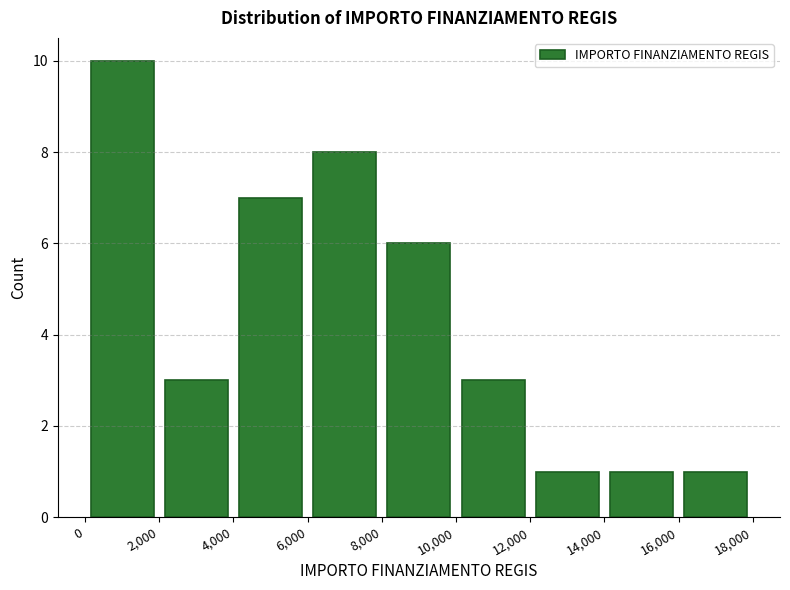

Reading left to right, list every bar in this chart as the range it spans on the x-axis followed by its height. The values are not printed on the chart, so give them approximately, as read against the axis.

0 to 2,000: 10
2,000 to 4,000: 3
4,000 to 6,000: 7
6,000 to 8,000: 8
8,000 to 10,000: 6
10,000 to 12,000: 3
12,000 to 14,000: 1
14,000 to 16,000: 1
16,000 to 18,000: 1